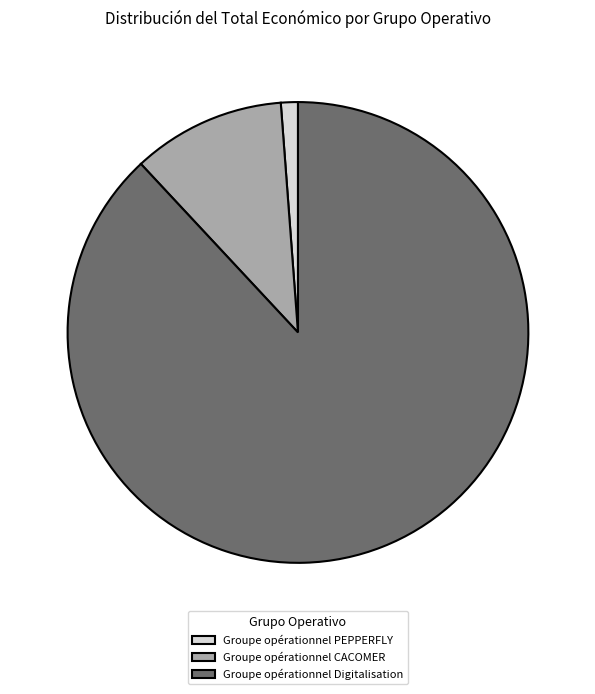

Do Groupe opérationnel Digitalisation and Groupe opérationnel CACOMER together represent more than half of the pie?

Yes